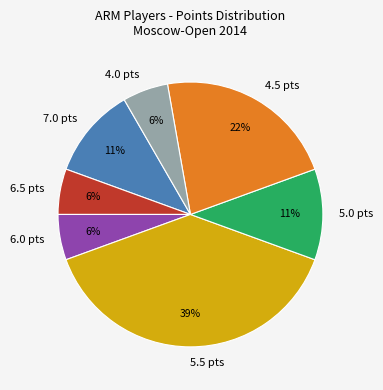

Does 5.0 pts account for over 50% of the chart?

No